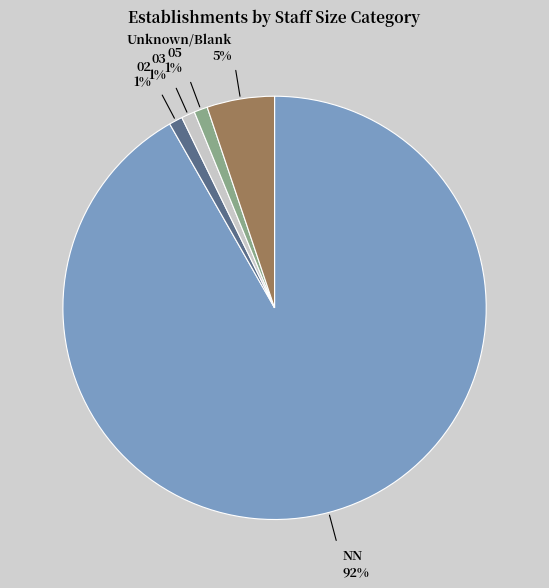

To the nearest percent, what is the average slice percentage?

20%